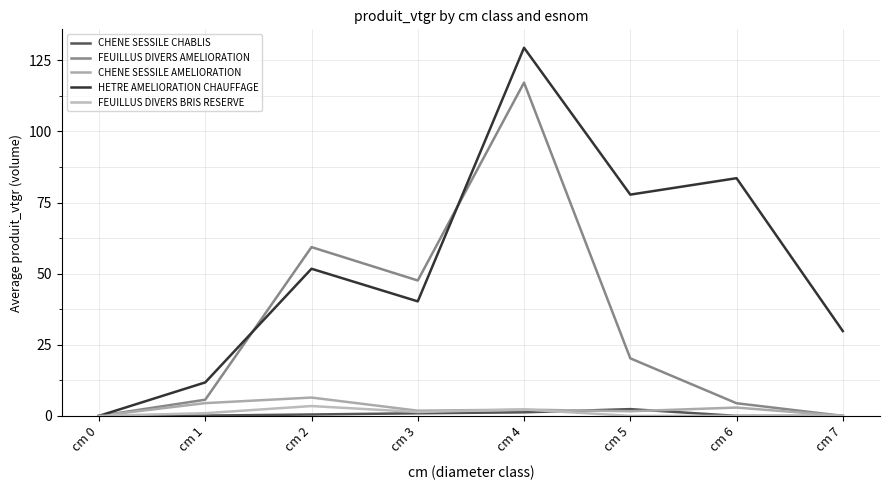

What are all the series names shown in the legend?

CHENE SESSILE CHABLIS, FEUILLUS DIVERS AMELIORATION, CHENE SESSILE AMELIORATION, HETRE AMELIORATION CHAUFFAGE, FEUILLUS DIVERS BRIS RESERVE